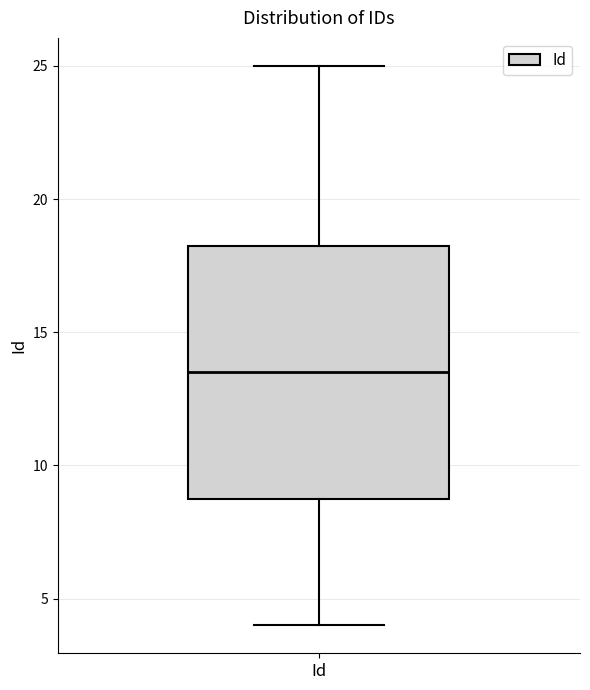

Read this box plot against the y-axis: the position of the median line, the range covered by the box, and the ends of both whiskers. The values are not printed on the chart, so give them approximately, as read against the axis.

median 13.5, box 9.0 to 18.5, whiskers 4.0 to 25.0